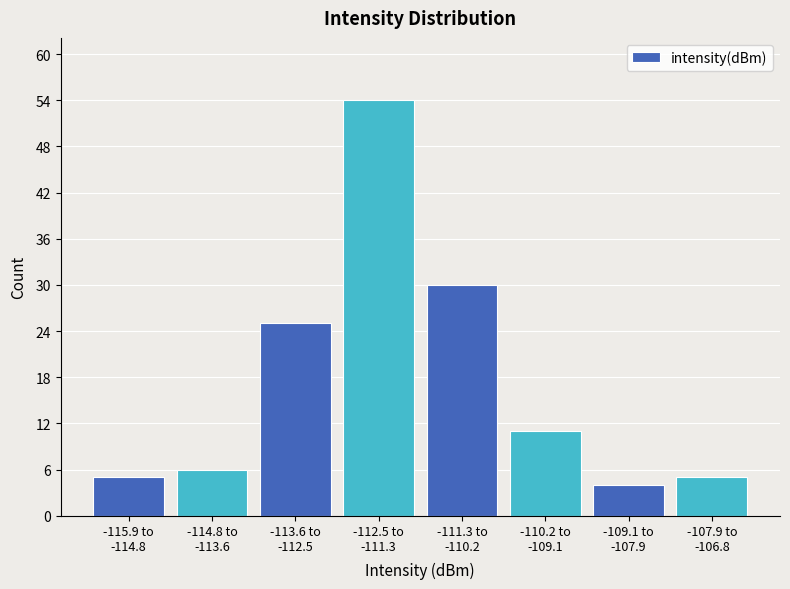

Reading right to left, list all the values displayed in this chart.

5	4	11	30	54	25	6	5